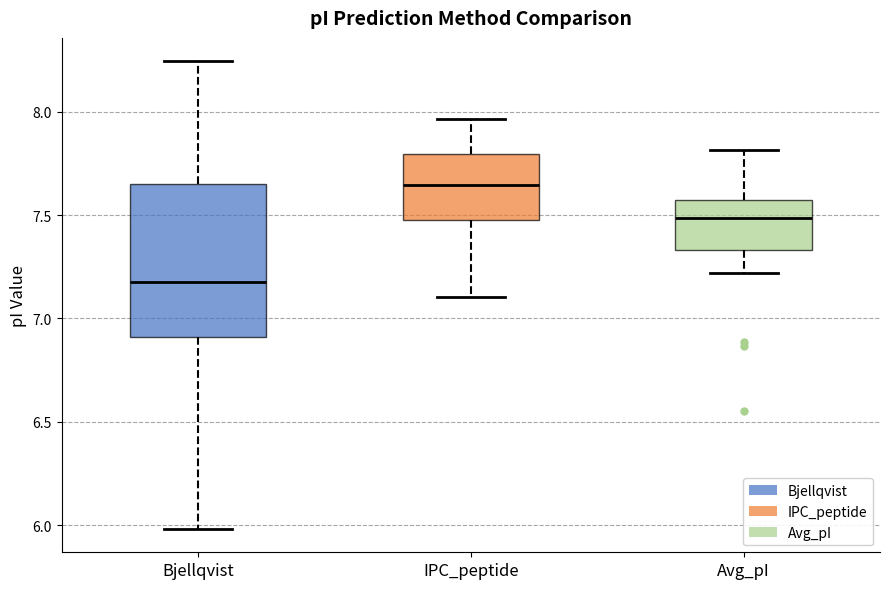

Which box is the tallest, from its lower edge to its upper edge?

Bjellqvist